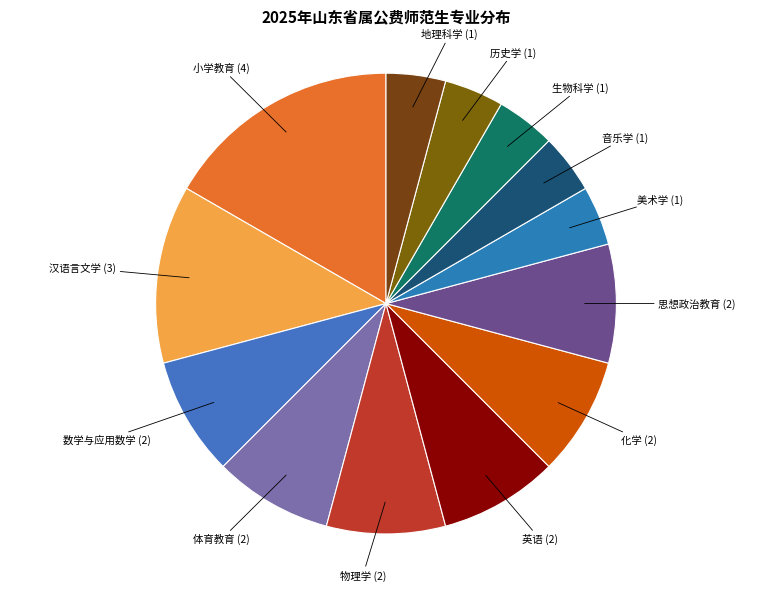

Do 历史学 and 体育教育 together represent more than half of the pie?

No